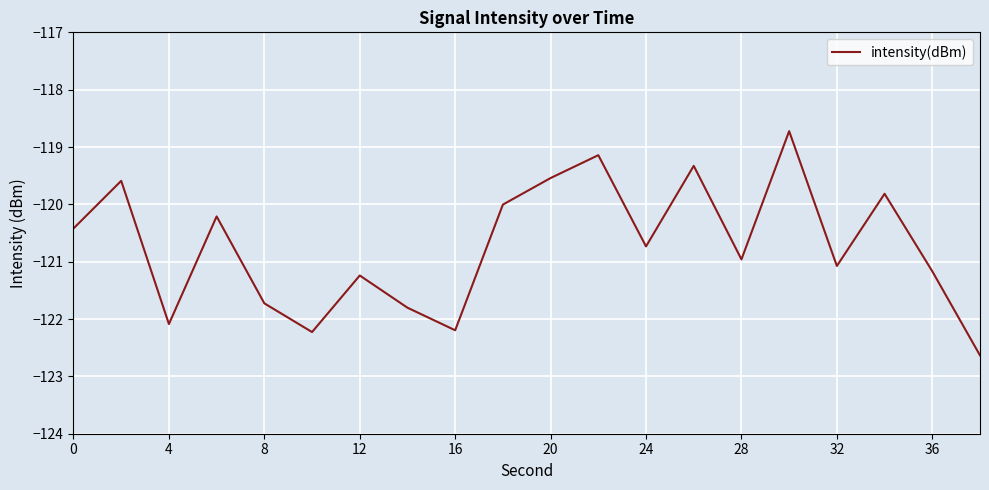

What is the greatest value displayed?

-118.7